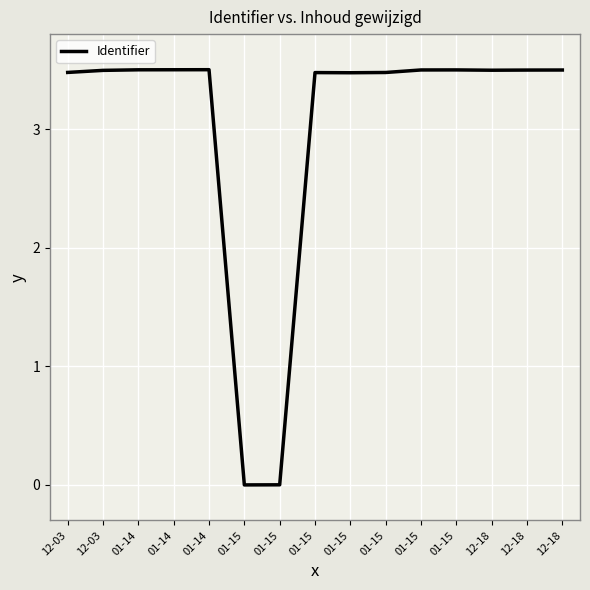

At which category does the data reach its first local peak?

01-14